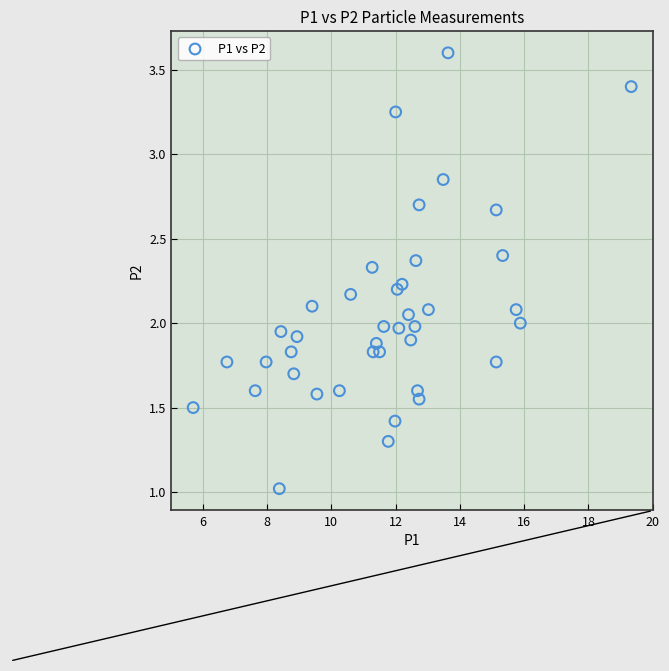

What is the range of Y values (max minus min)?

2.6